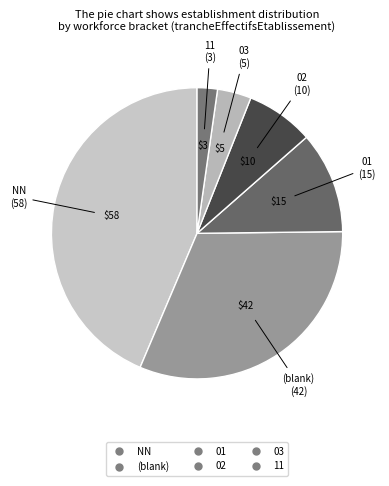

Count the number of slices in the pie.

6